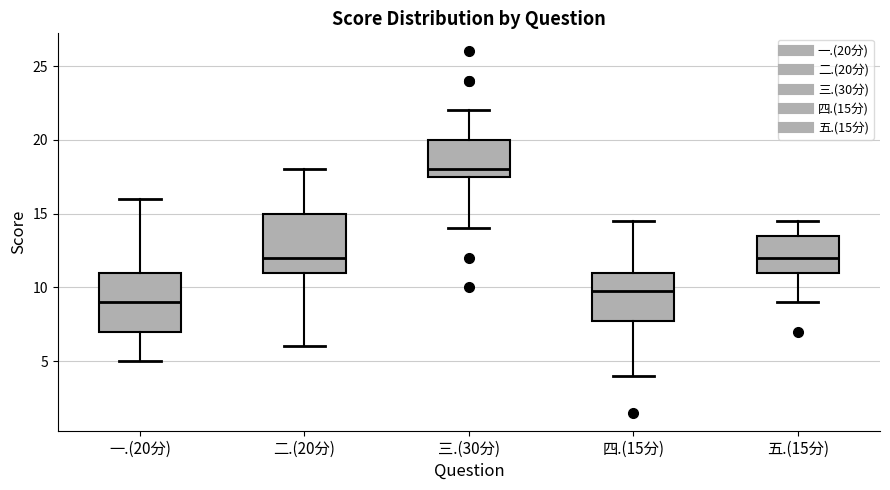

Where is the lower edge of the box for 一.(20分) on the y-axis? The values are not printed on the chart, so give them approximately, as read against the axis.

7.0